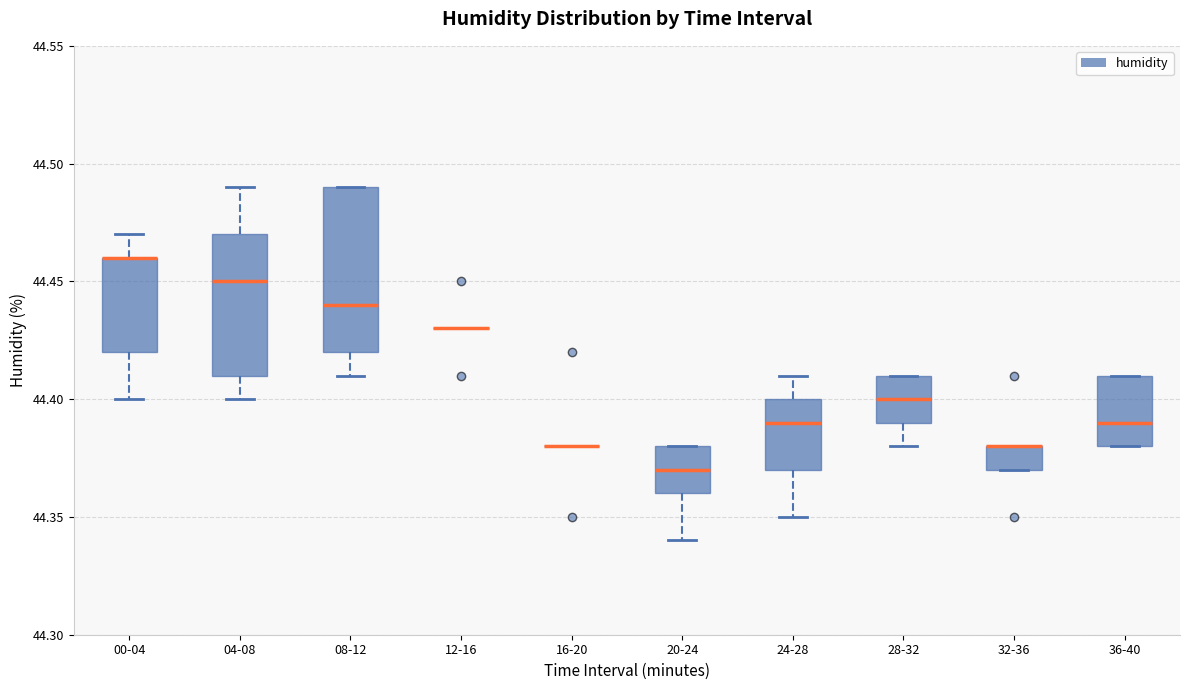

Comparing the boxes themselves (not the whiskers), which one is the tallest?

08-12